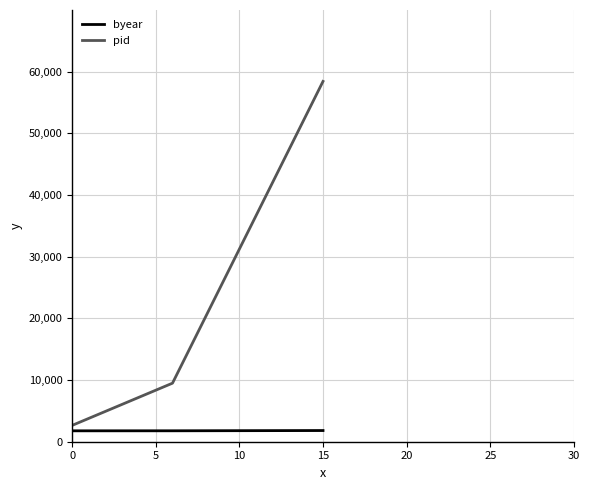

What are all the series names shown in the legend?

byear, pid